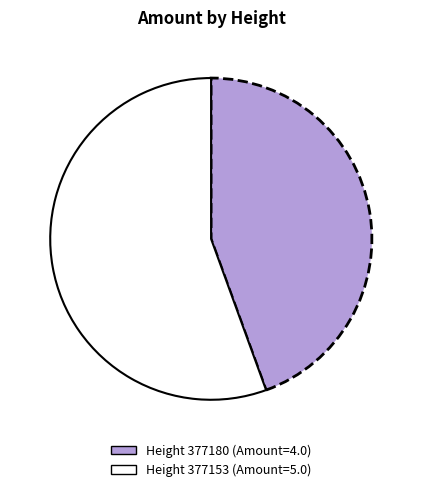

Is there any slice that represents more than half of the pie?

Yes